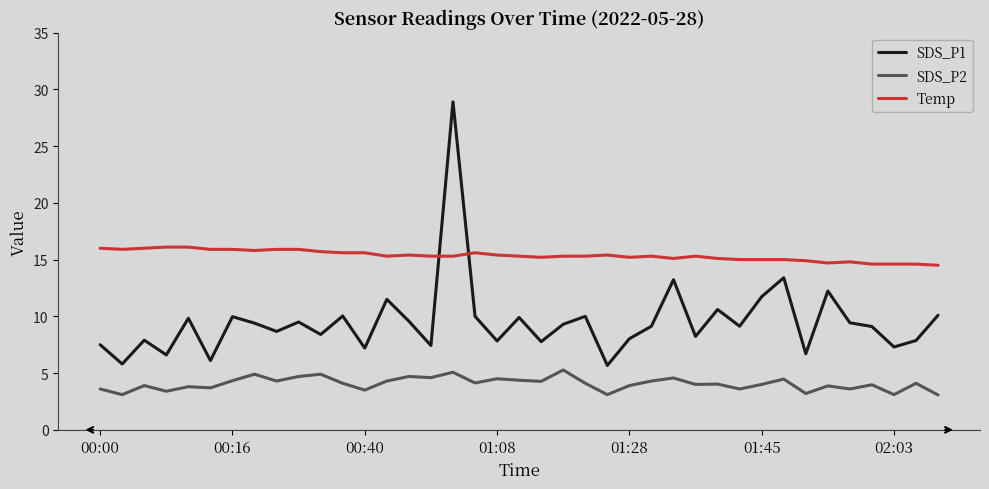

True or false: Temp has more than 2 interior local peaks.

True